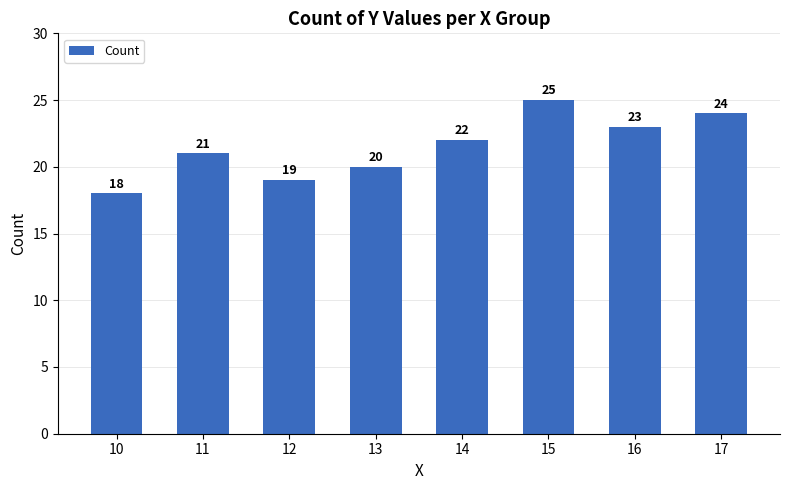

At which label is the value closest to 21?

11